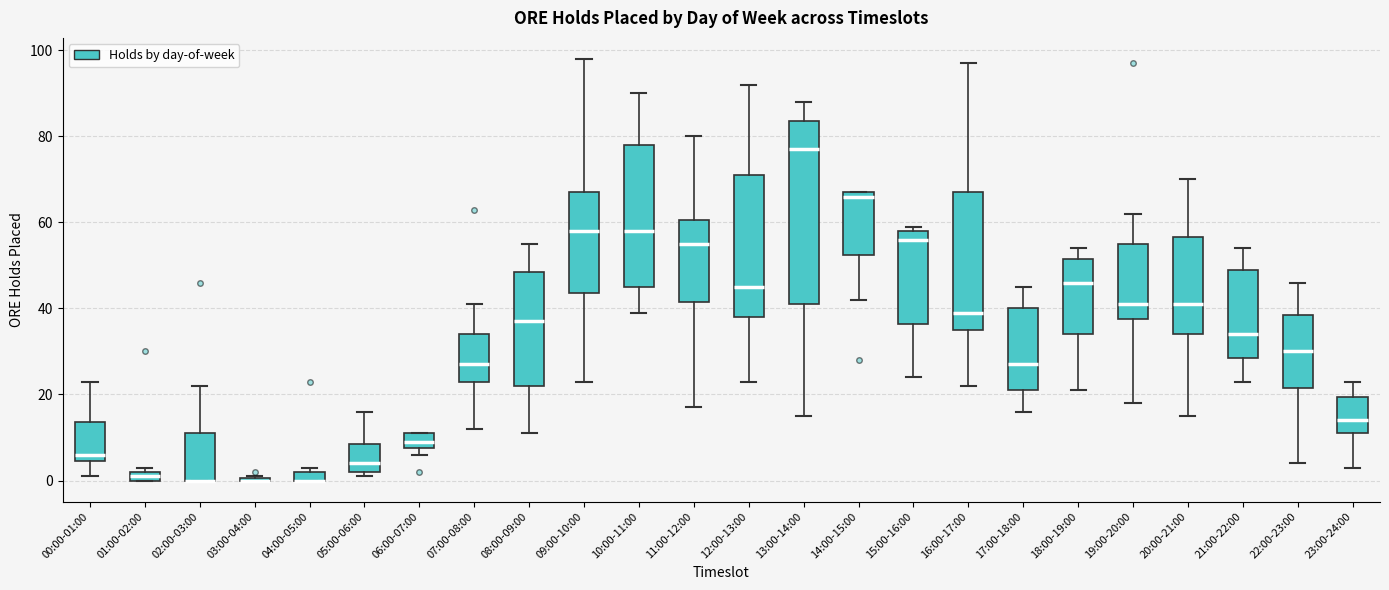

Comparing the boxes themselves (not the whiskers), which one is the tallest?

13:00-14:00